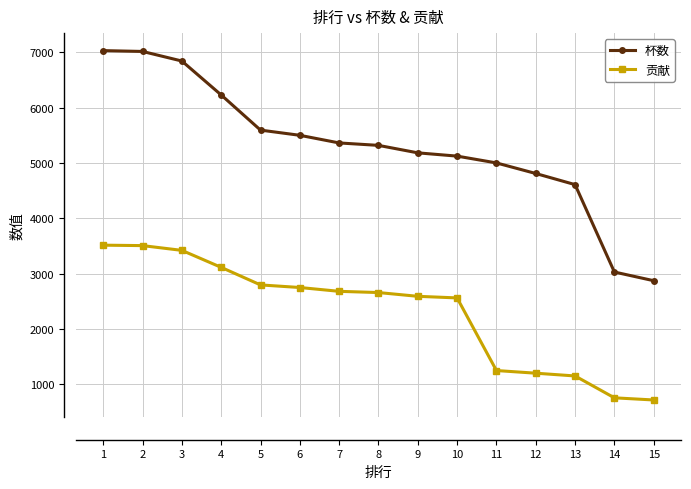

What is the highest value of the 贡献 series?

3515